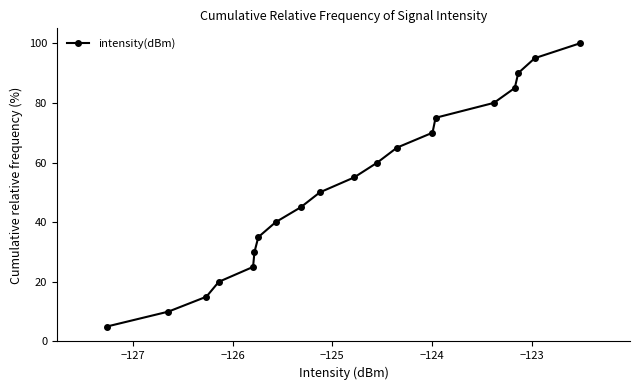

What is the maximum value shown in the chart?

100.0